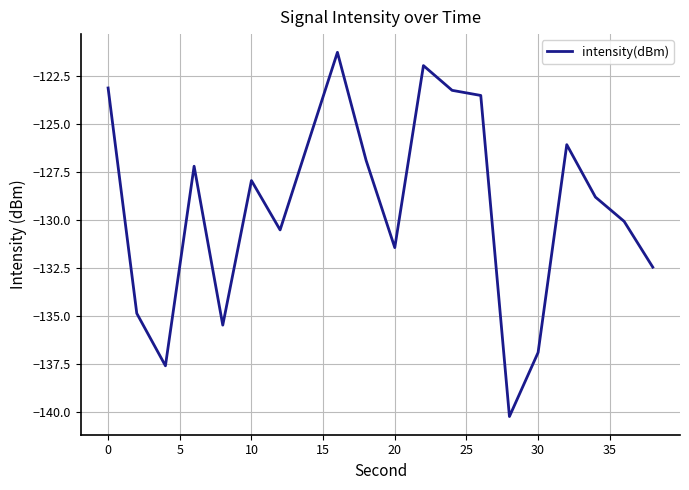

What is the maximum value shown in the chart?

-121.3